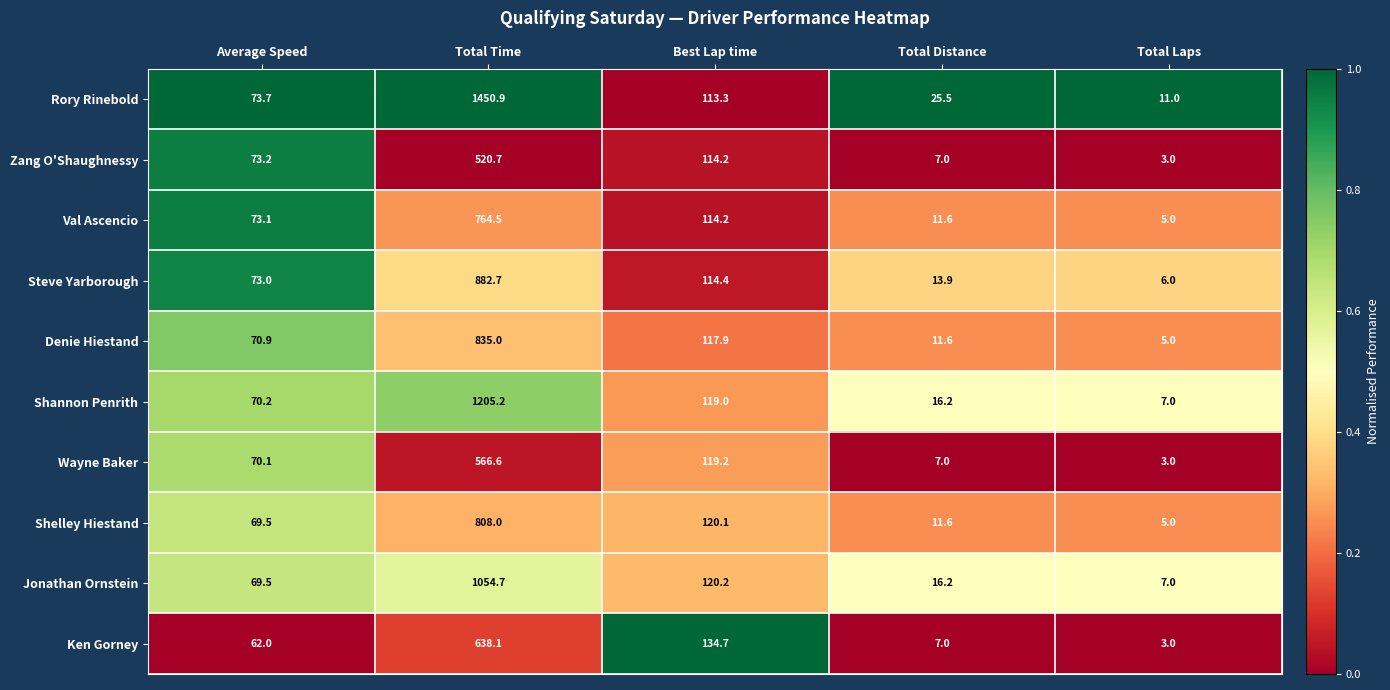

Is it true that Ken Gorney equals 2.0 at Total Laps?

False